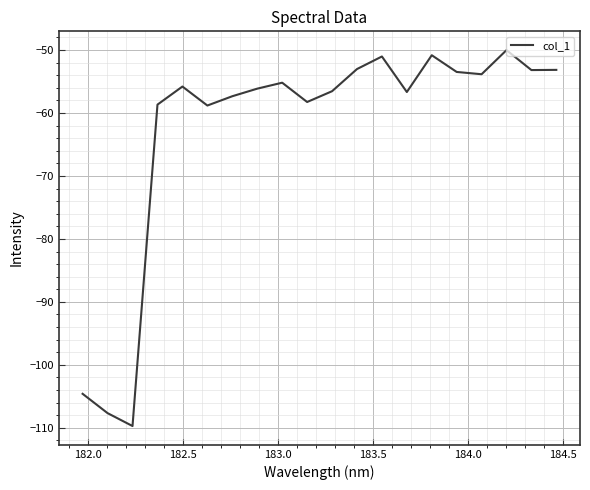

How many distinct data groups are displayed?

1